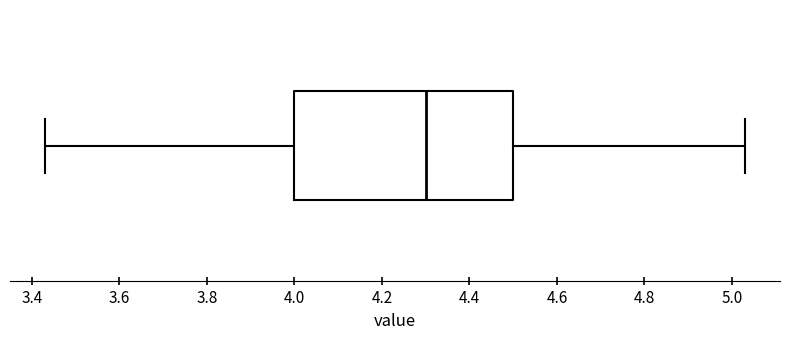

Where is the right edge of the box on the x-axis? The values are not printed on the chart, so give them approximately, as read against the axis.

4.50